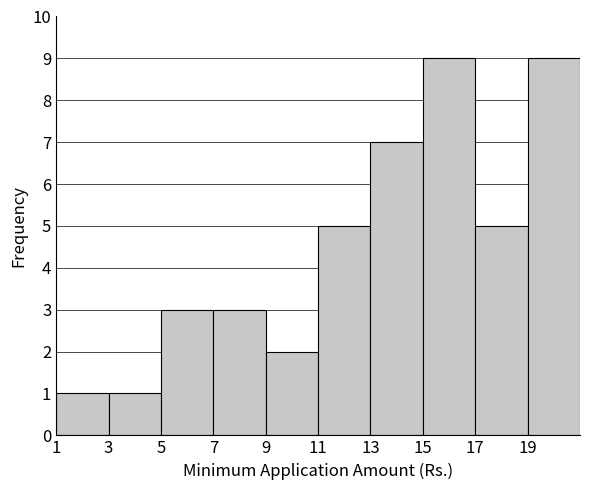

Reading right to left, transcribe all the data shown in this chart.

19=9	17=5	15=9	13=7	11=5	9=2	7=3	5=3	3=1	1=1